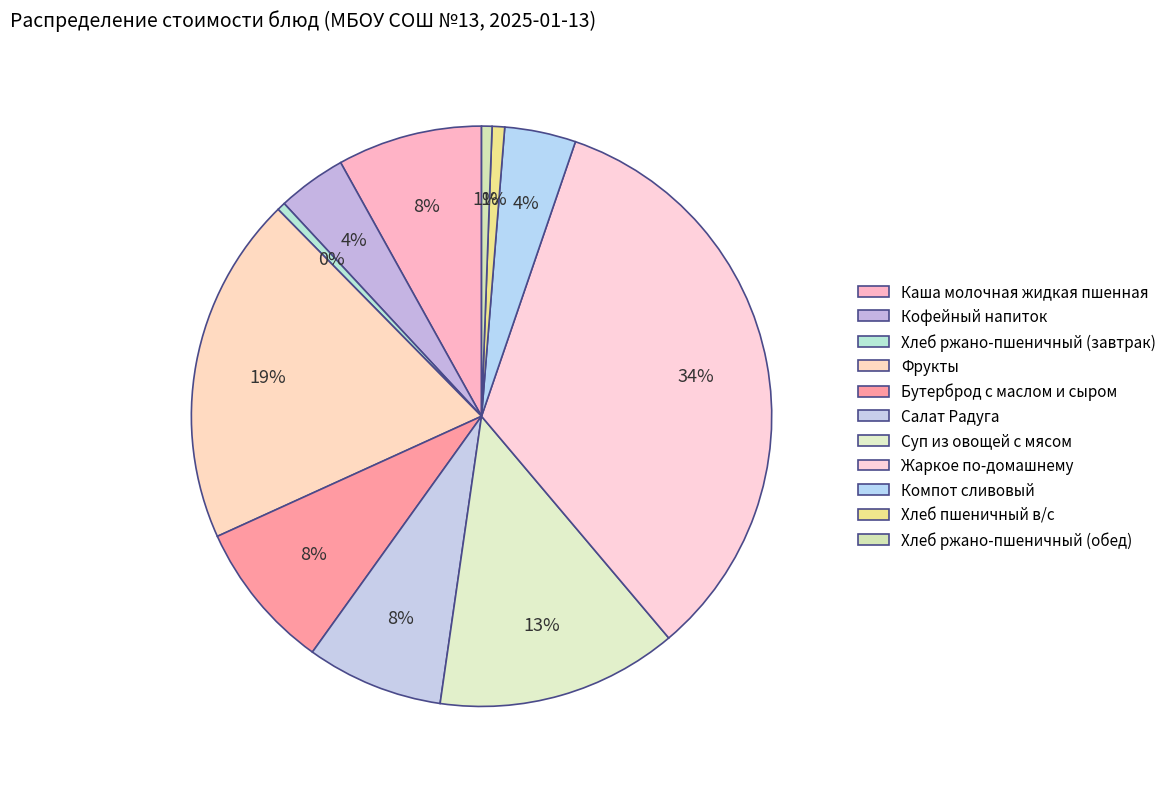

How many segments does this pie chart have?

11